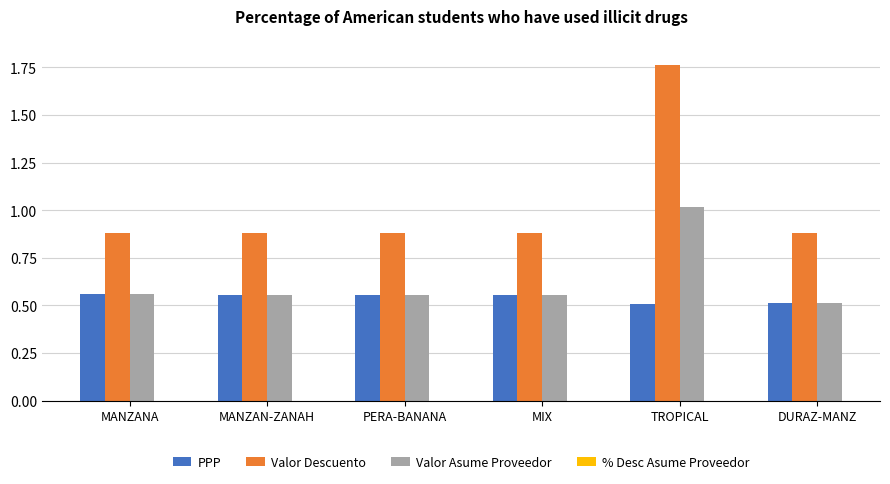

At which category is the sum across all series the highest?

TROPICAL